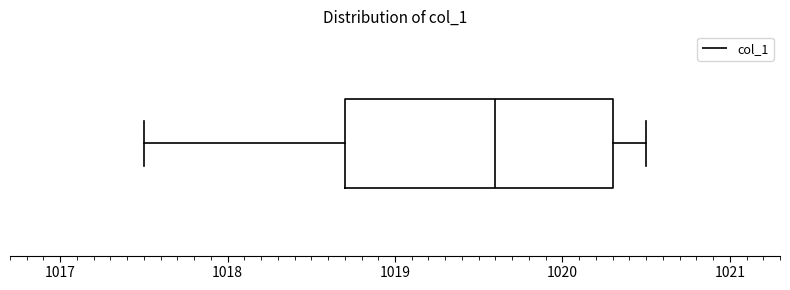

Where does the left whisker of the box end on the x-axis? The values are not printed on the chart, so give them approximately, as read against the axis.

1017.5